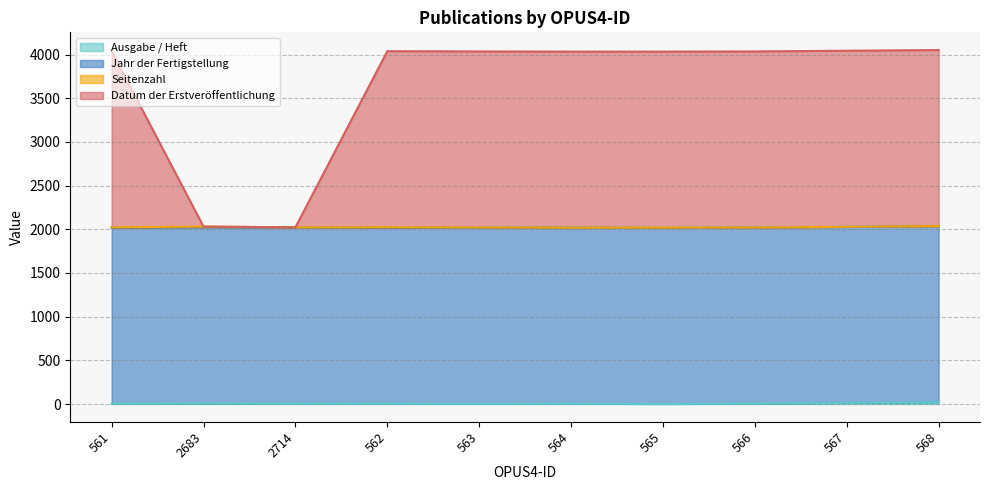

What is the total value across all series at 566?

4036